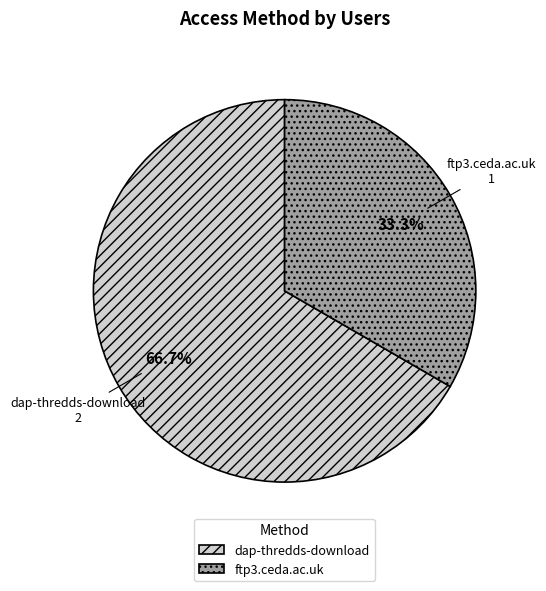

To the nearest percent, what is the combined percentage of dap-thredds-download and ftp3.ceda.ac.uk?

100%